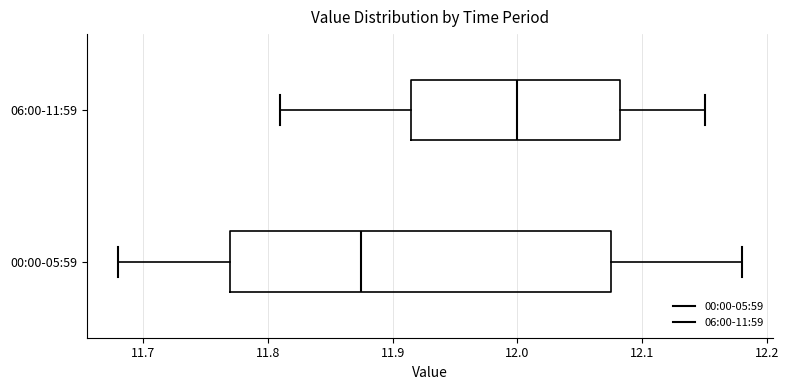

Which box's median line is the furthest to the right?

06:00-11:59